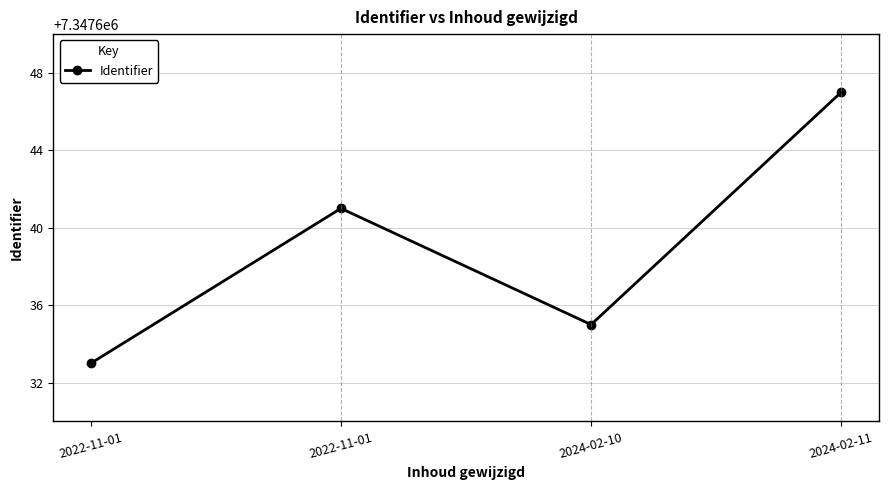

How many lines are shown in the chart?

1